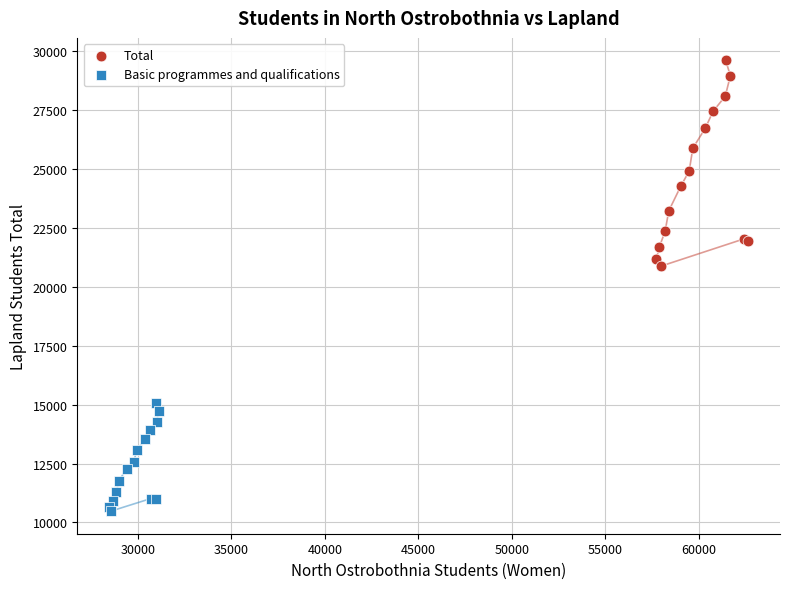

Which series has the largest Y range (max minus min)?

Total